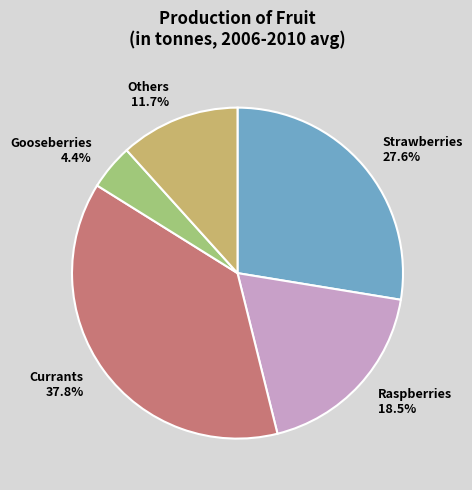

Approximately how many times larger is the value at Currants compared to Others?

3.2